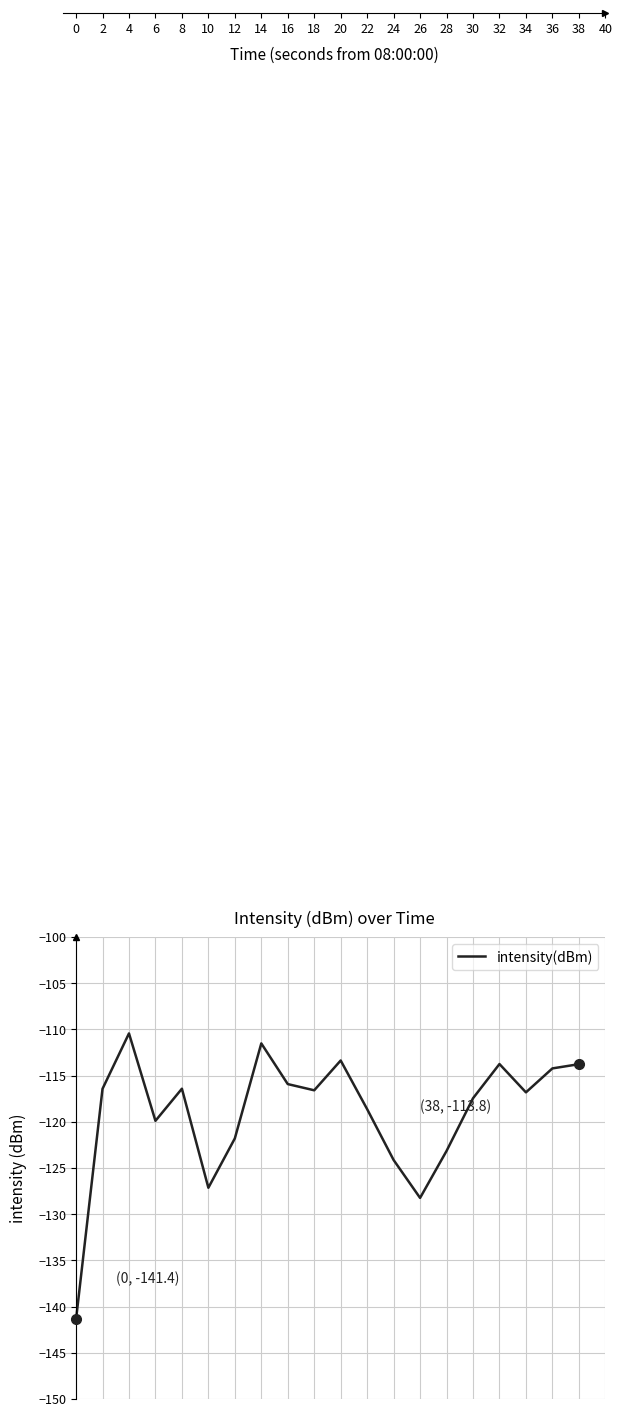

Between 24 and 32, which is larger?

32